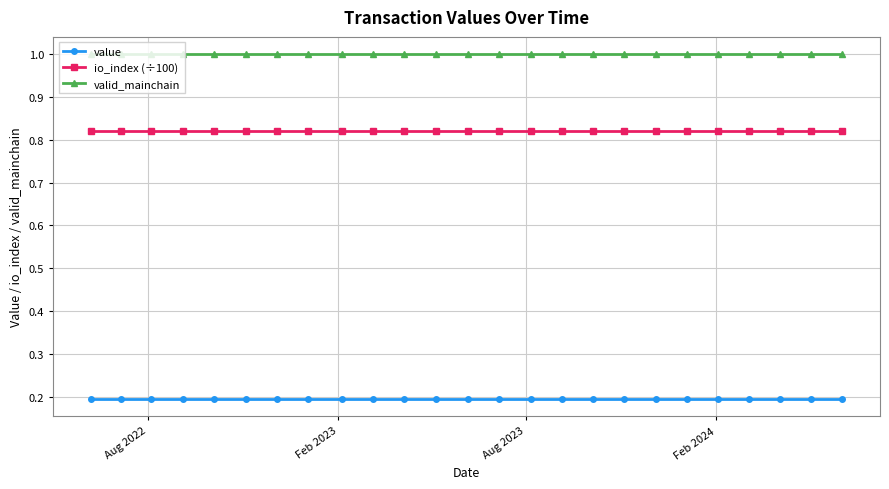

What are all the series names shown in the legend?

value, io_index (÷100), valid_mainchain